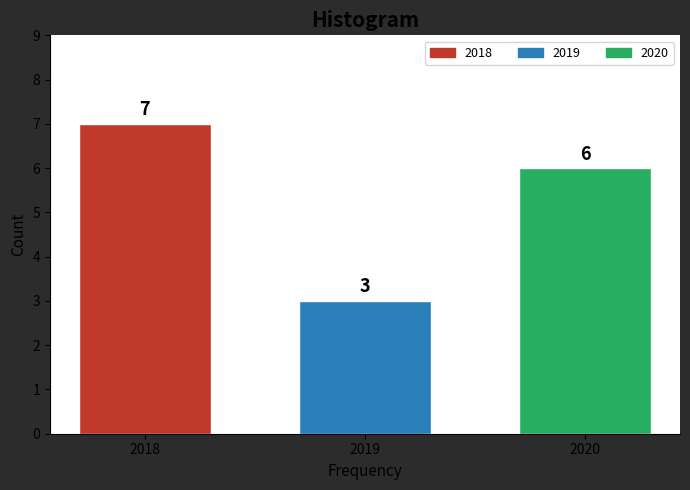

Reading left to right, list all the values displayed in this chart.

7	3	6